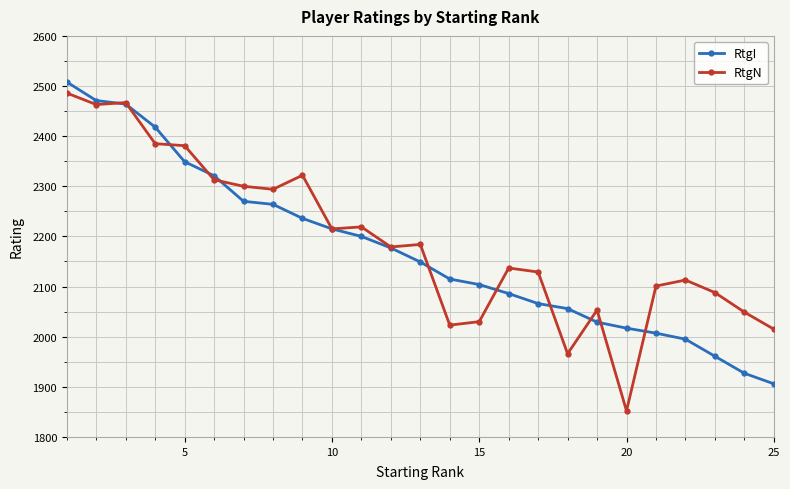

True or false: RtgN has more than 1 points higher than both neighbors.

True